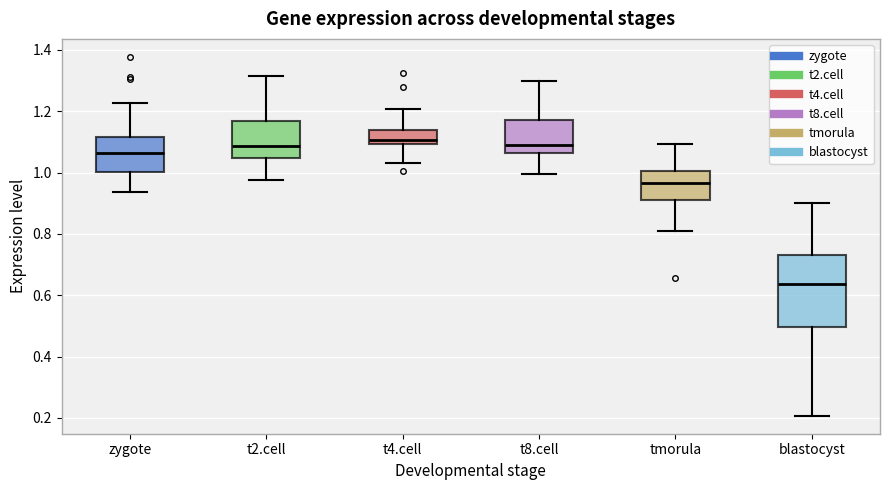

Comparing the boxes themselves (not the whiskers), which one is the tallest?

blastocyst